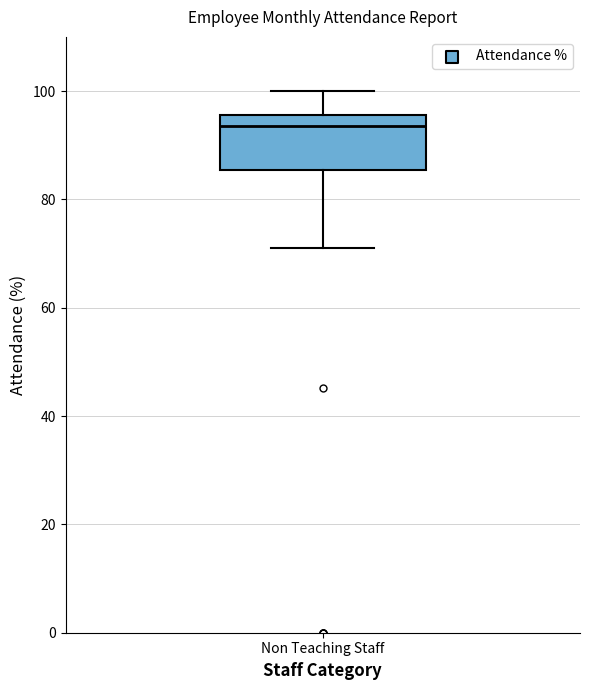

Read this box plot against the y-axis: the position of the median line, the range covered by the box, and the ends of both whiskers. The values are not printed on the chart, so give them approximately, as read against the axis.

median 94, box 86 to 96, whiskers 70 to 100